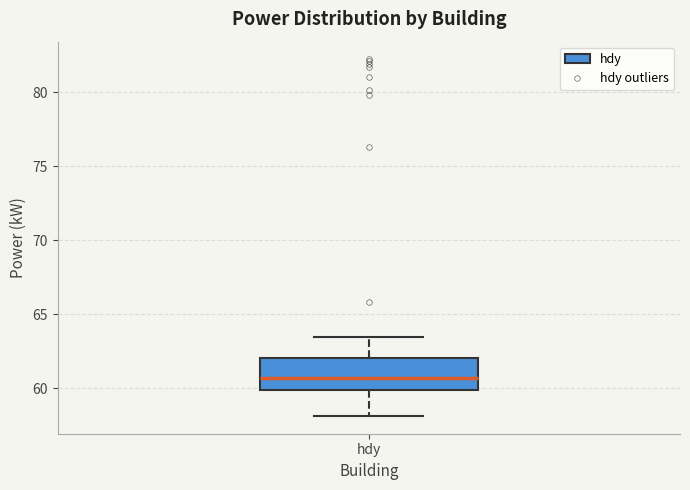

Transcribe this box plot: give where the median line is, the range the box spans, and where the two whiskers end, as read against the y-axis. The values are not printed on the chart, so give them approximately, as read against the axis.

median 60.5, box 60.0 to 62.0, whiskers 58.0 to 63.5